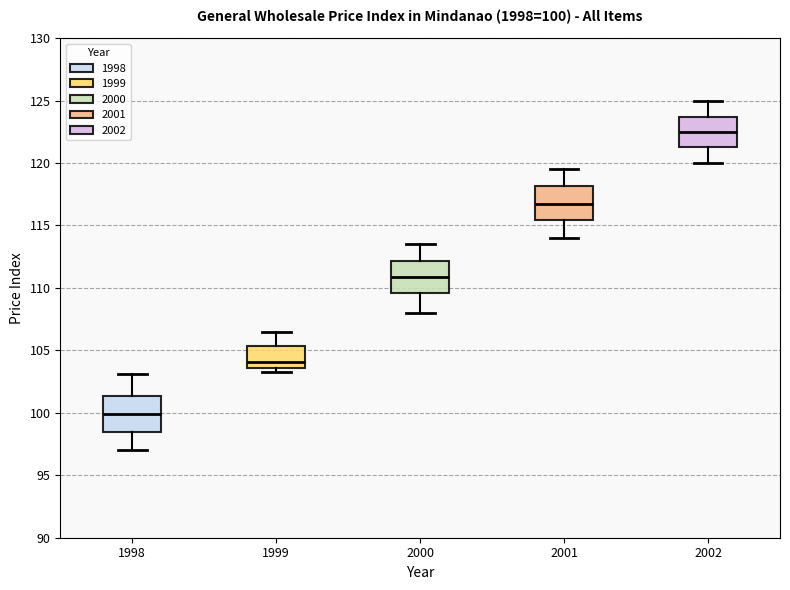

Which box's median line is the highest?

2002